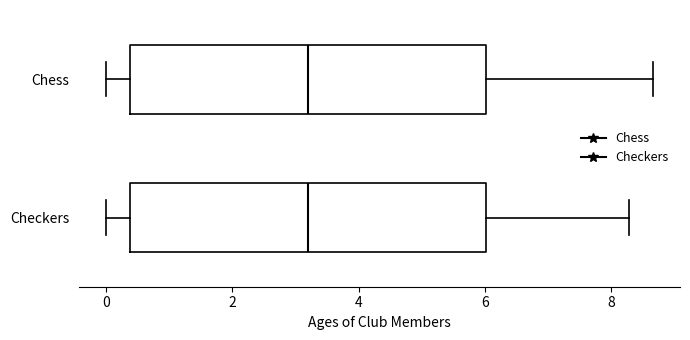

Reading bottom to top, read every box against the x-axis: the position of its median line, the range the box covers, and the ends of its whiskers. The values are not printed on the chart, so give them approximately, as read against the axis.

Checkers: median 3.2, box 0.4 to 6.0, whiskers 0.0 to 8.2
Chess: median 3.2, box 0.4 to 6.0, whiskers 0.0 to 8.6